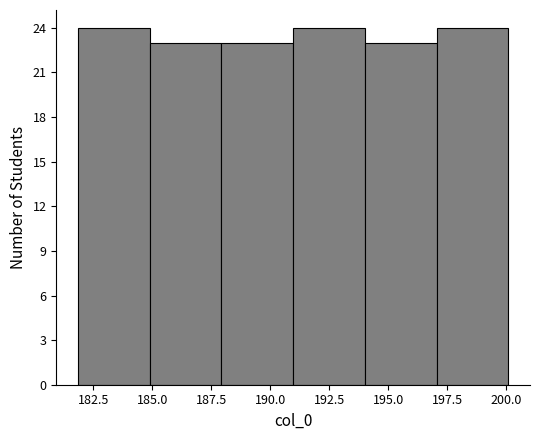

How tall is the bar that spans 182 to 185 on the x-axis? Neither the bar edges nor the heights are printed on the chart, so give them approximately, as read against the axes.

24